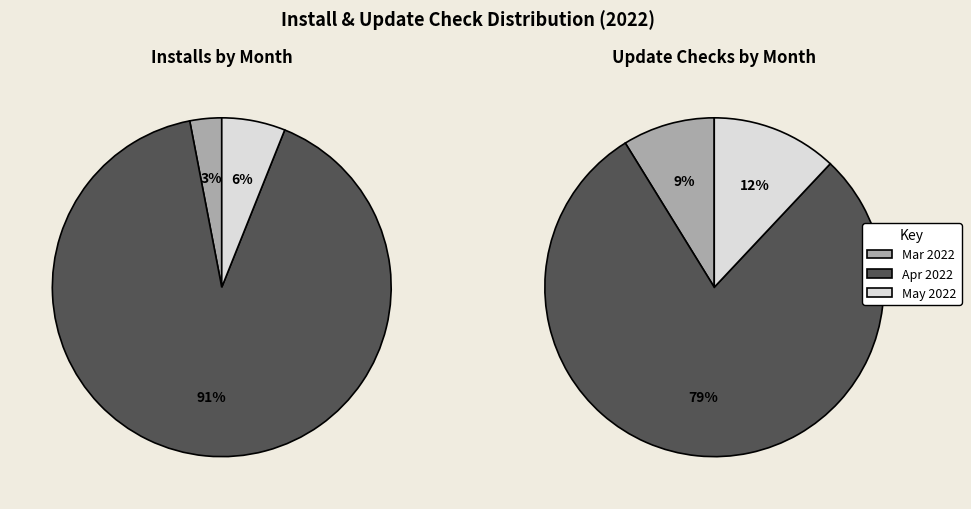

Is it true that 34 is 14% of the pie?

False